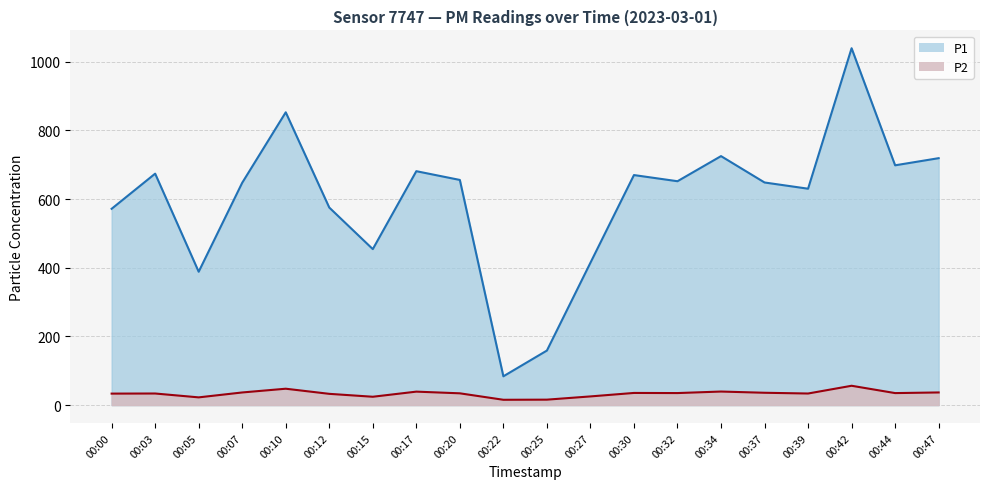

True or false: P1 and P2 cross at least once.

False